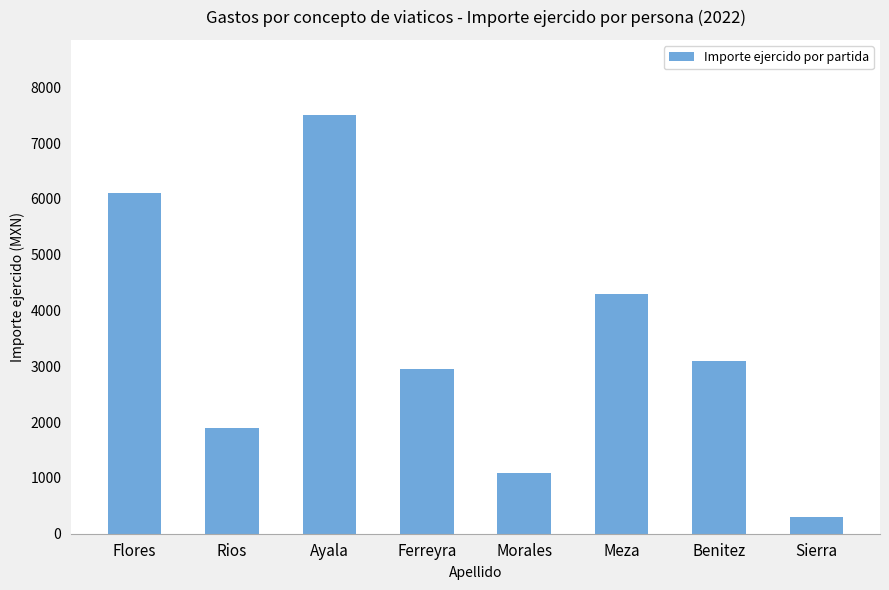

Which category has the highest value across all series?

Ayala